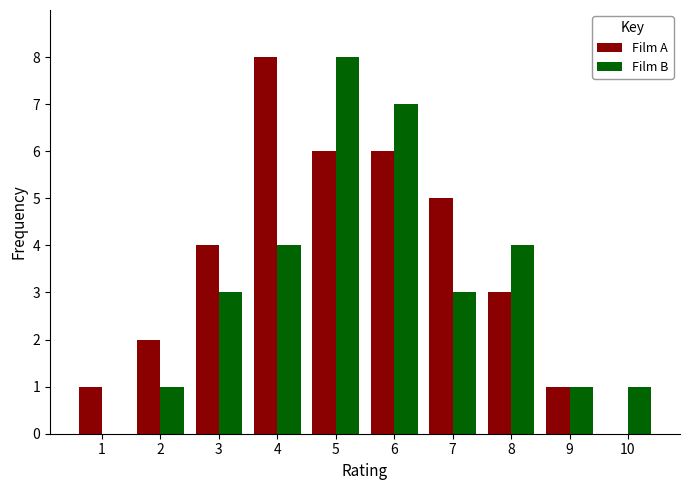

What are all the series names shown in the legend?

Film A, Film B